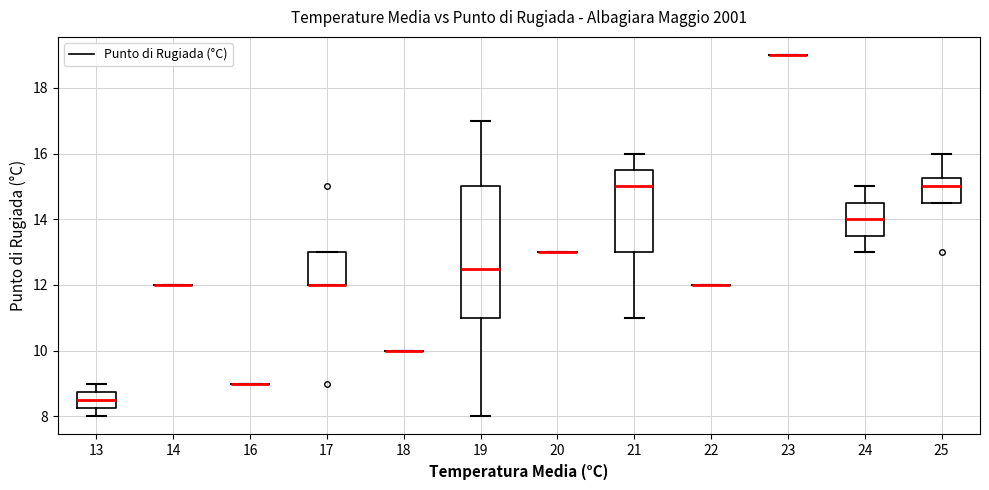

Reading left to right, read every box against the y-axis: the position of its median line, the range the box covers, and the ends of its whiskers. The values are not printed on the chart, so give them approximately, as read against the axis.

13: median 8.6, box 8.2 to 8.8, whiskers 8.0 to 9.0
14: box collapsed to a line at 12.0, whiskers 12.0 to 12.0
16: box collapsed to a line at 9.0, whiskers 9.0 to 9.0
17: median 12.0 (drawn on the box's lower edge), box 12.0 to 13.0, whiskers 12.0 to 13.0
18: box collapsed to a line at 10.0, whiskers 10.0 to 10.0
19: median 12.6, box 11.0 to 15.0, whiskers 8.0 to 17.0
20: box collapsed to a line at 13.0, whiskers 13.0 to 13.0
21: median 15.0, box 13.0 to 15.6, whiskers 11.0 to 16.0
22: box collapsed to a line at 12.0, whiskers 12.0 to 12.0
23: box collapsed to a line at 19.0, whiskers 19.0 to 19.0
24: median 14.0, box 13.6 to 14.6, whiskers 13.0 to 15.0
25: median 15.0, box 14.6 to 15.2, whiskers 14.6 to 16.0